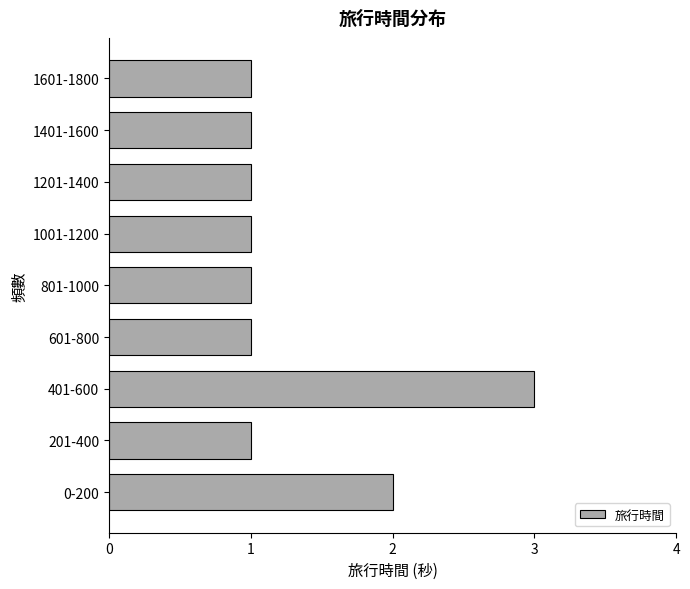

Reading top to bottom, list all the values displayed in this chart.

1601-1800=1	1401-1600=1	1201-1400=1	1001-1200=1	801-1000=1	601-800=1	401-600=3	201-400=1	0-200=2